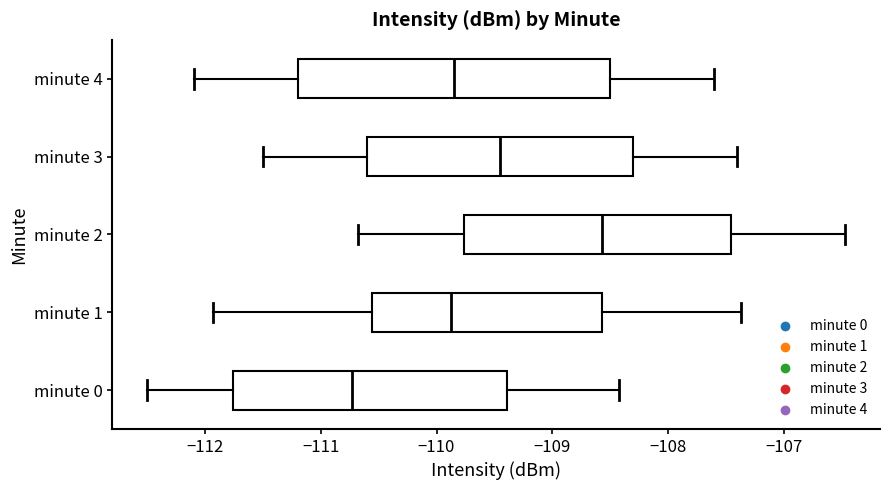

Reading bottom to top, read every box against the x-axis: the position of its median line, the range the box covers, and the ends of its whiskers. The values are not printed on the chart, so give them approximately, as read against the axis.

minute 0: median -110.7, box -111.8 to -109.4, whiskers -112.5 to -108.4
minute 1: median -109.9, box -110.6 to -108.6, whiskers -111.9 to -107.4
minute 2: median -108.6, box -109.8 to -107.5, whiskers -110.7 to -106.5
minute 3: median -109.4, box -110.6 to -108.3, whiskers -111.5 to -107.4
minute 4: median -109.8, box -111.2 to -108.5, whiskers -112.1 to -107.6